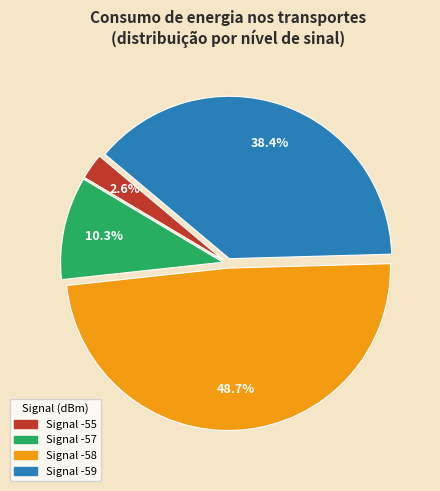

Is there a majority slice in this chart?

No